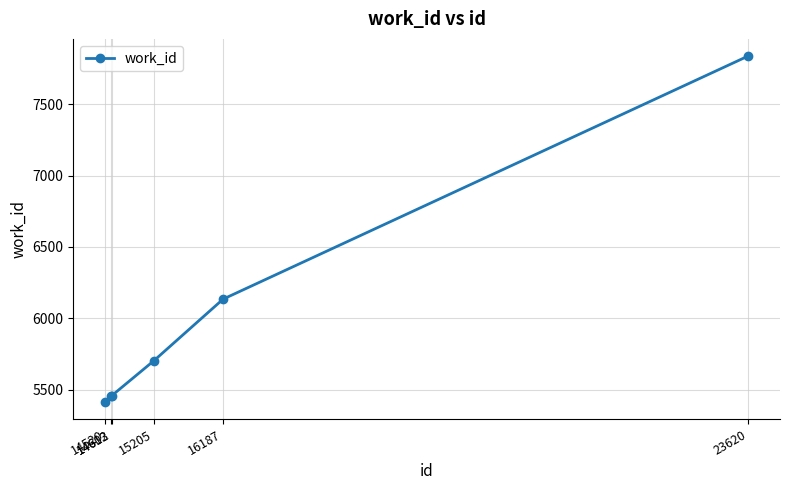

Reading right to left, transcribe all the data shown in this chart.

7836	6135	5703	5460	5460	5417